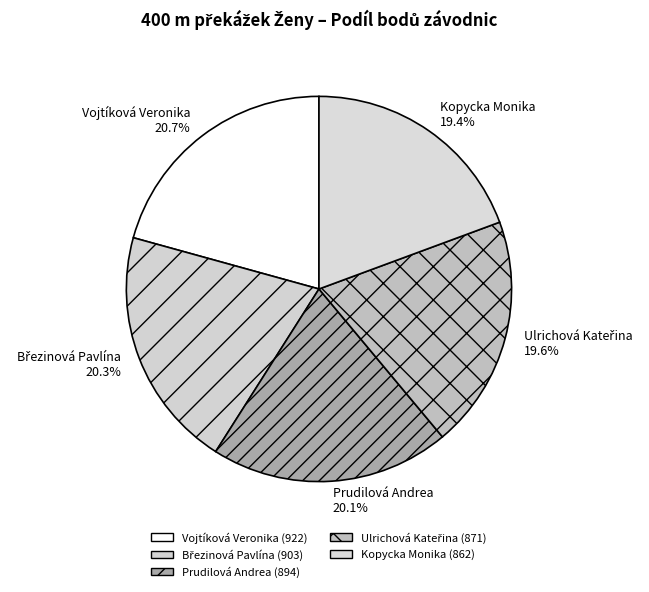

Count the number of slices in the pie.

5